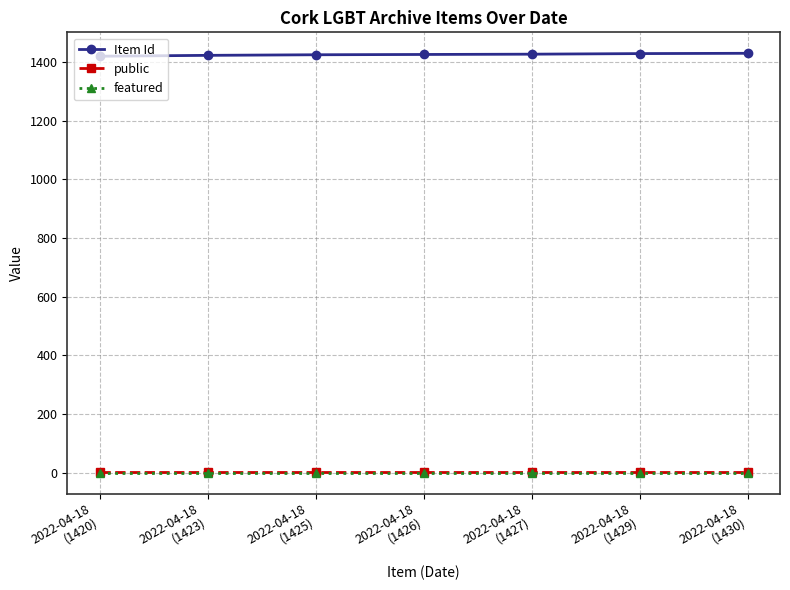

What position from the right is 2022-04-18
(1425)?

5